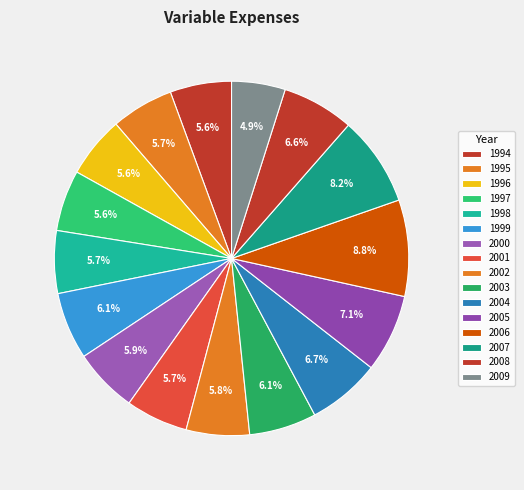

Approximately how many times larger is the value at 1997 compared to 2008?

0.8